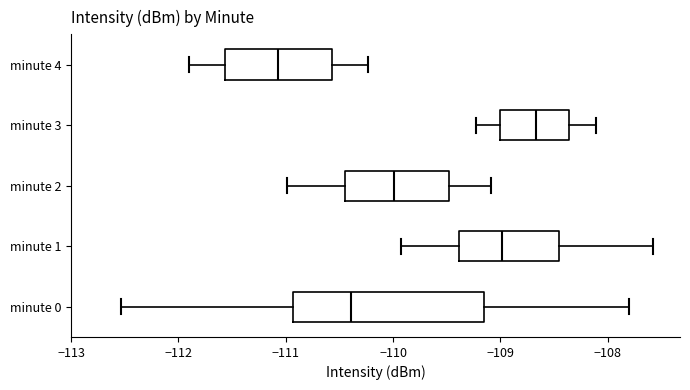

Reading bottom to top, transcribe this box plot: for each box, give where its median line is, the range the box spans, and where its two whiskers end, as read against the x-axis. The values are not printed on the chart, so give them approximately, as read against the axis.

minute 0: median -110.4, box -110.9 to -109.2, whiskers -112.5 to -107.8
minute 1: median -109.0, box -109.4 to -108.5, whiskers -109.9 to -107.6
minute 2: median -110.0, box -110.5 to -109.5, whiskers -111.0 to -109.1
minute 3: median -108.7, box -109.0 to -108.4, whiskers -109.2 to -108.1
minute 4: median -111.1, box -111.6 to -110.6, whiskers -111.9 to -110.2